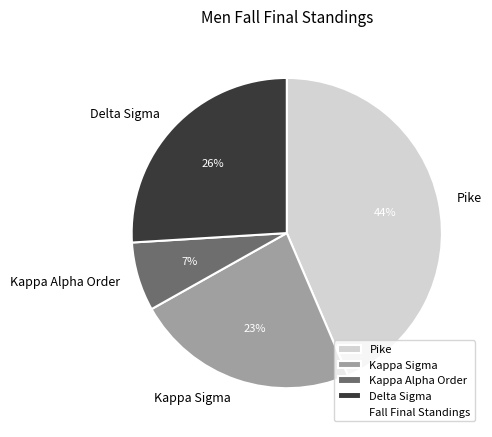

Is there a majority slice in this chart?

No